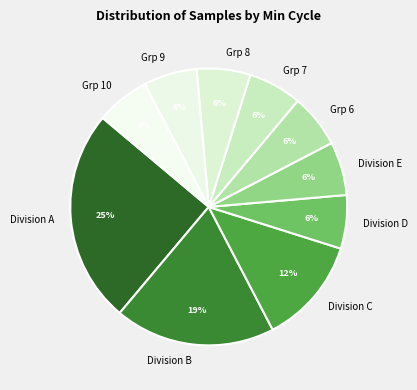

The Division B slice represents 19% of the pie. True or false?

True